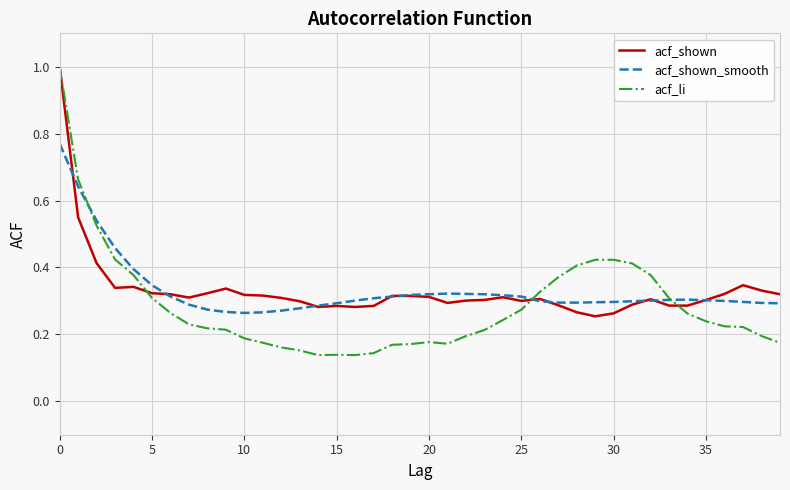

What is the maximum value for acf_li?

1.0